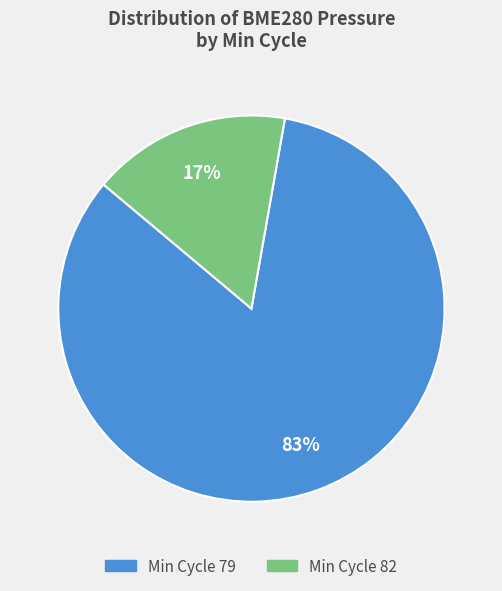

True or false: Min Cycle 82 accounts for 17% of the total.

True